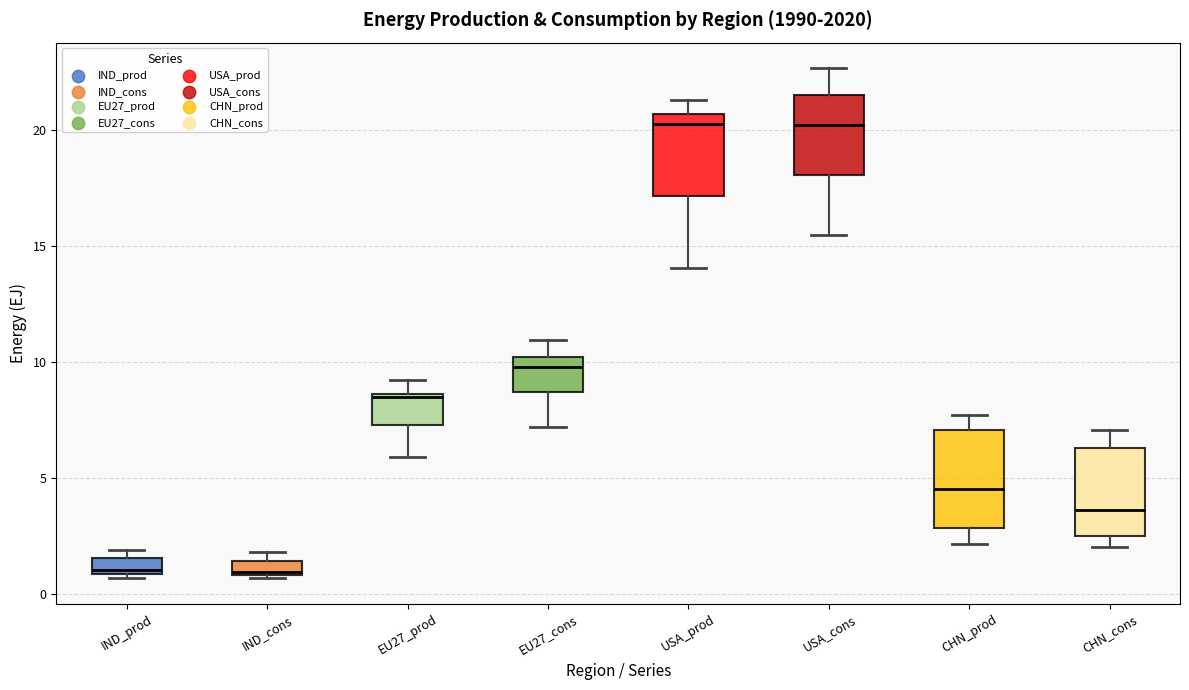

Where is the lower edge of the box for IND_prod on the y-axis? The values are not printed on the chart, so give them approximately, as read against the axis.

1.0